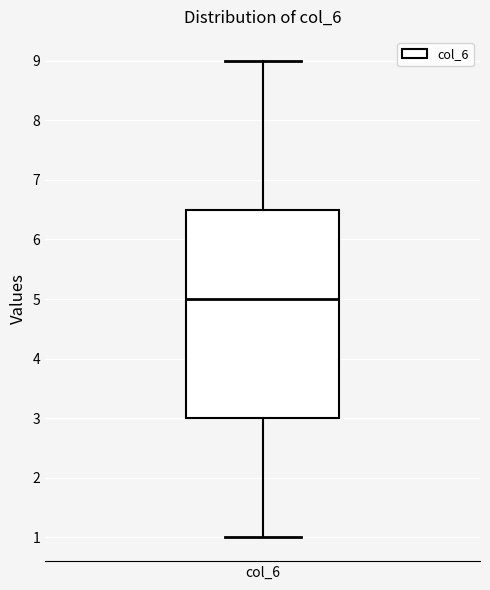

Read this box plot against the y-axis: the position of the median line, the range covered by the box, and the ends of both whiskers. The values are not printed on the chart, so give them approximately, as read against the axis.

median 5.0, box 3.0 to 6.5, whiskers 1.0 to 9.0